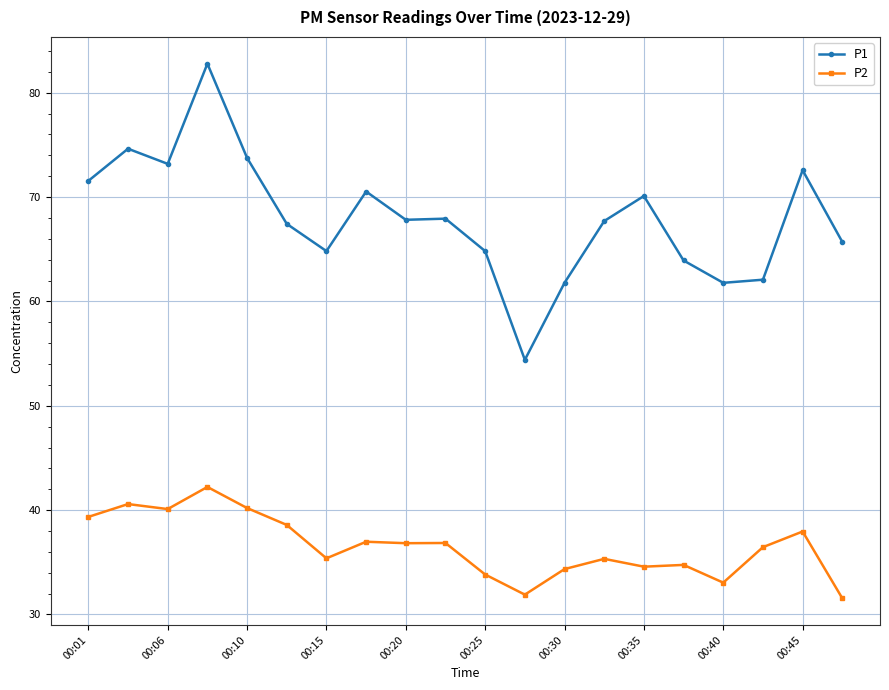

True or false: P2 and P1 intersect in this chart.

False